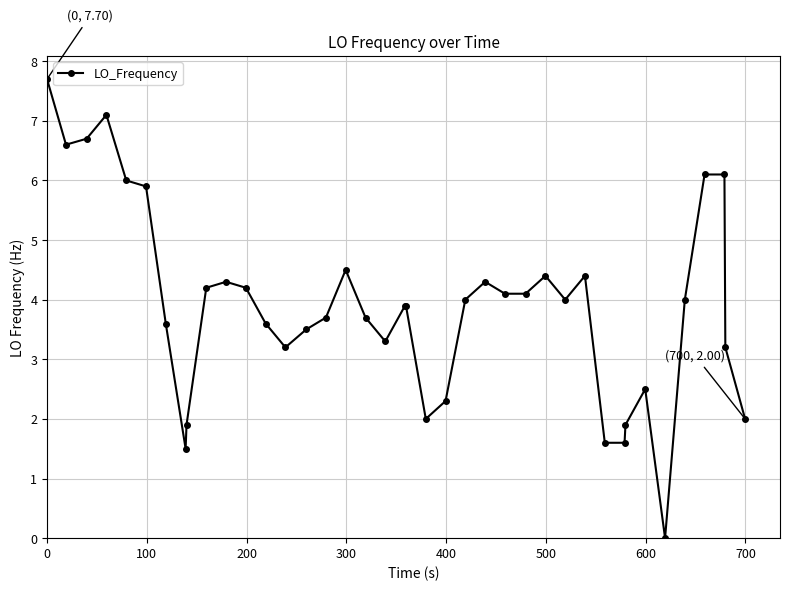

True or false: there are more than 1 points higher than both neighbors.

True